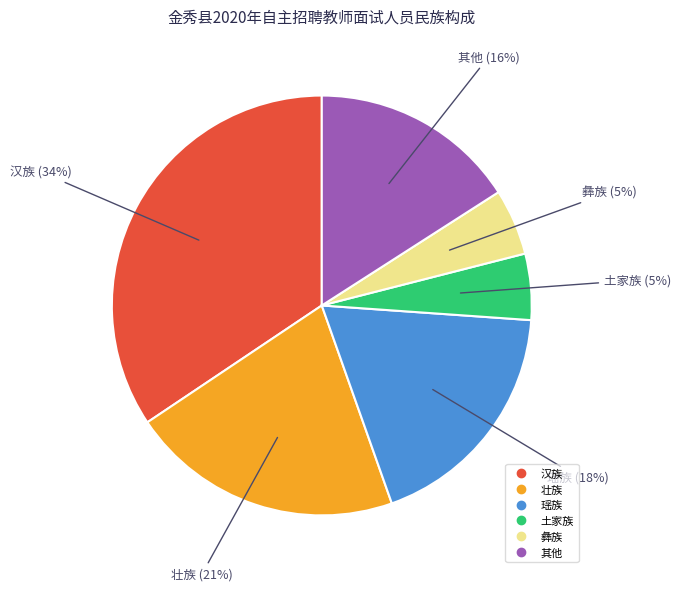

Is there a majority slice in this chart?

No